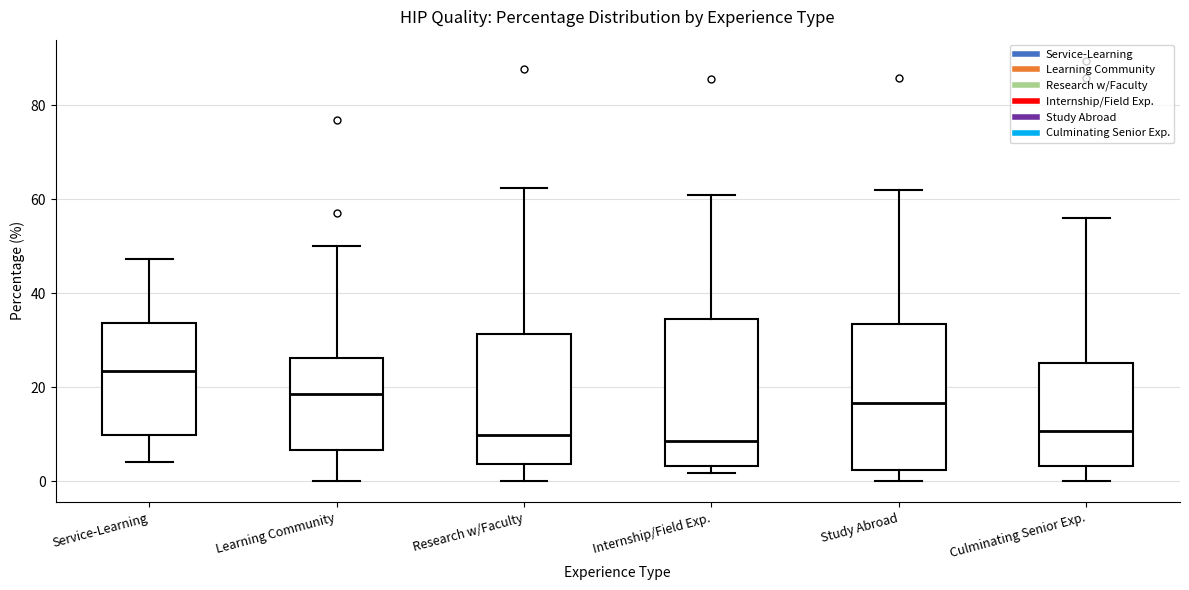

Reading left to right, read every box against the y-axis: the position of its median line, the range the box covers, and the ends of its whiskers. The values are not printed on the chart, so give them approximately, as read against the axis.

Service-Learning: median 24, box 10 to 34, whiskers 4 to 48
Learning Community: median 18, box 6 to 26, whiskers 0 to 50
Research w/Faculty: median 10, box 4 to 32, whiskers 0 to 62
Internship/Field Exp.: median 8, box 4 to 34, whiskers 2 to 60
Study Abroad: median 16, box 2 to 34, whiskers 0 to 62
Culminating Senior Exp.: median 10, box 4 to 26, whiskers 0 to 56